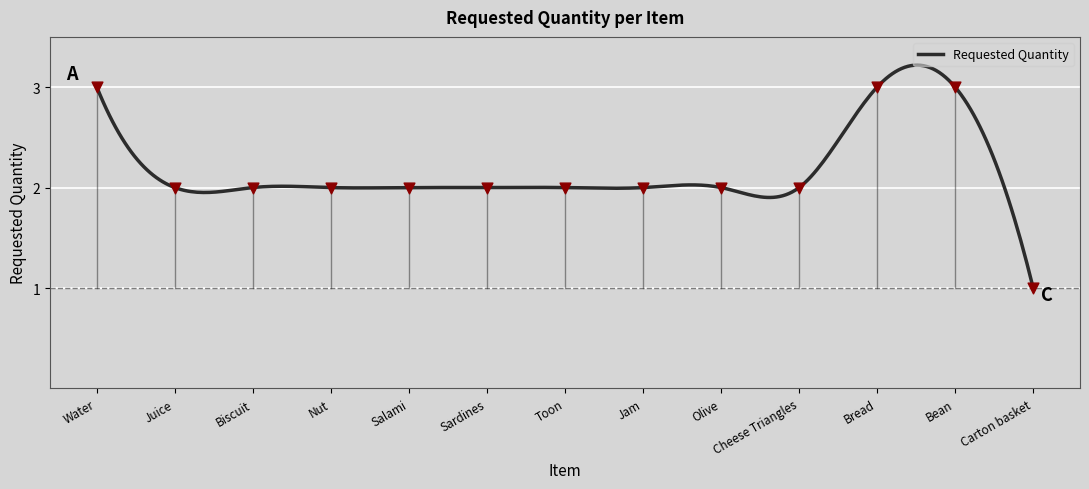

What is the ratio of the value at Toon to the value at Bread?

0.7